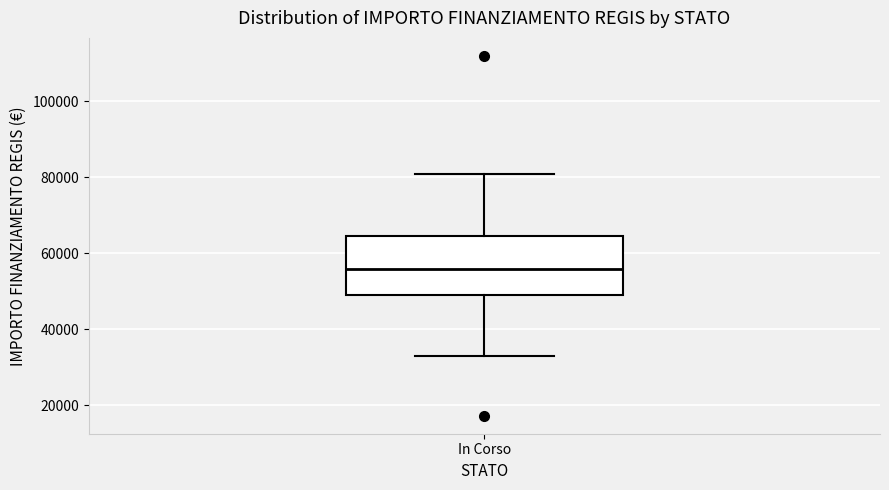

Transcribe this box plot: give where the median line is, the range the box spans, and where the two whiskers end, as read against the y-axis. The values are not printed on the chart, so give them approximately, as read against the axis.

median 56000, box 50000 to 64000, whiskers 32000 to 80000